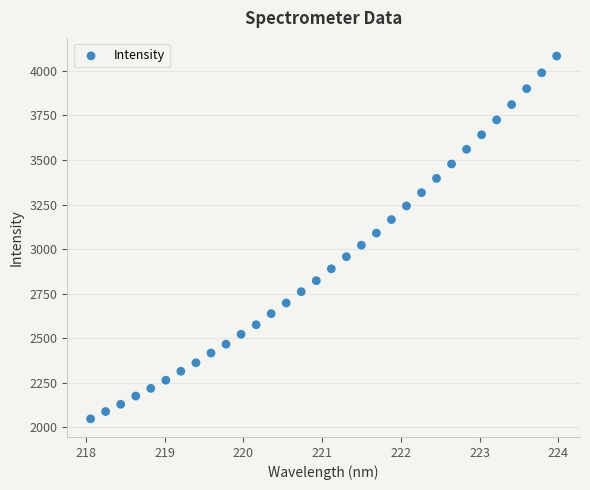

What is the range of X values (max minus min)?

5.9